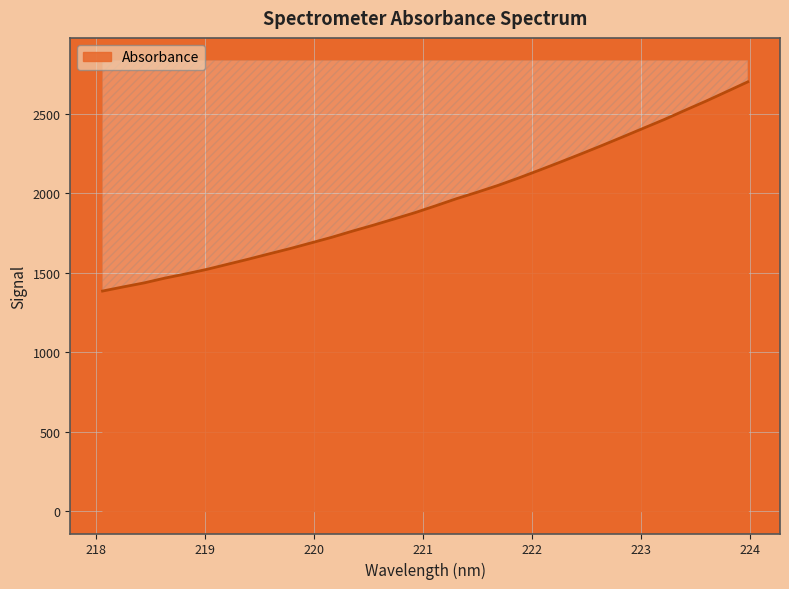

Which category has the lowest value across all series?

218.0596